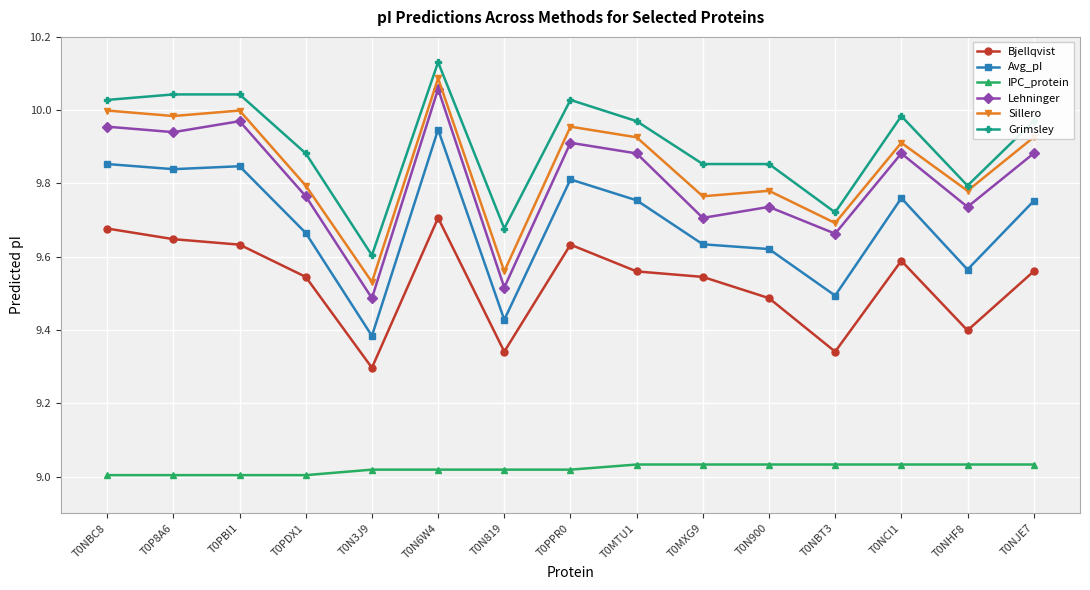

What is the sum of all Bjellqvist values?

143.0